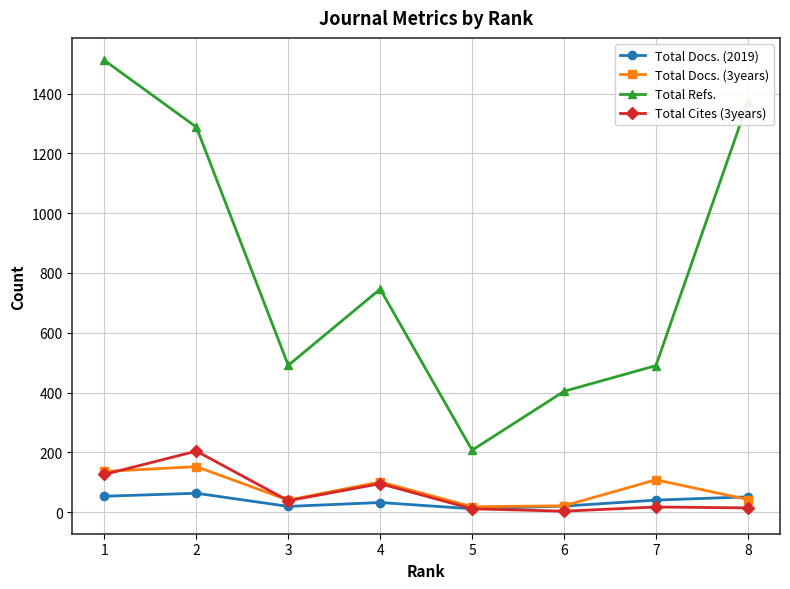

True or false: Total Refs. and Total Docs. (3years) intersect in this chart.

False